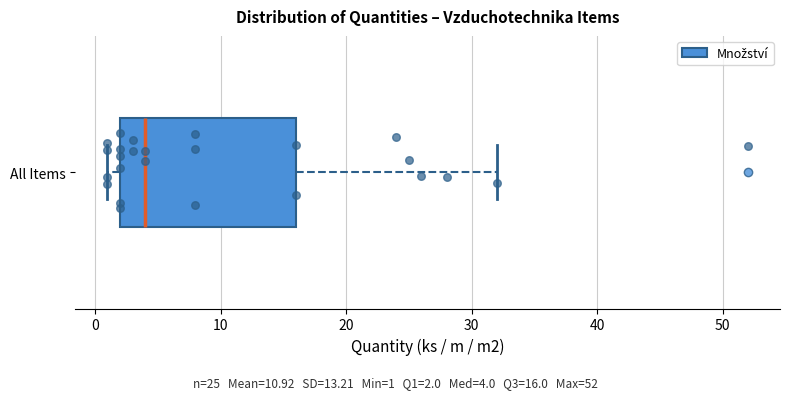

Where does the median line of the box for All Items sit on the x-axis? The values are not printed on the chart, so give them approximately, as read against the axis.

4